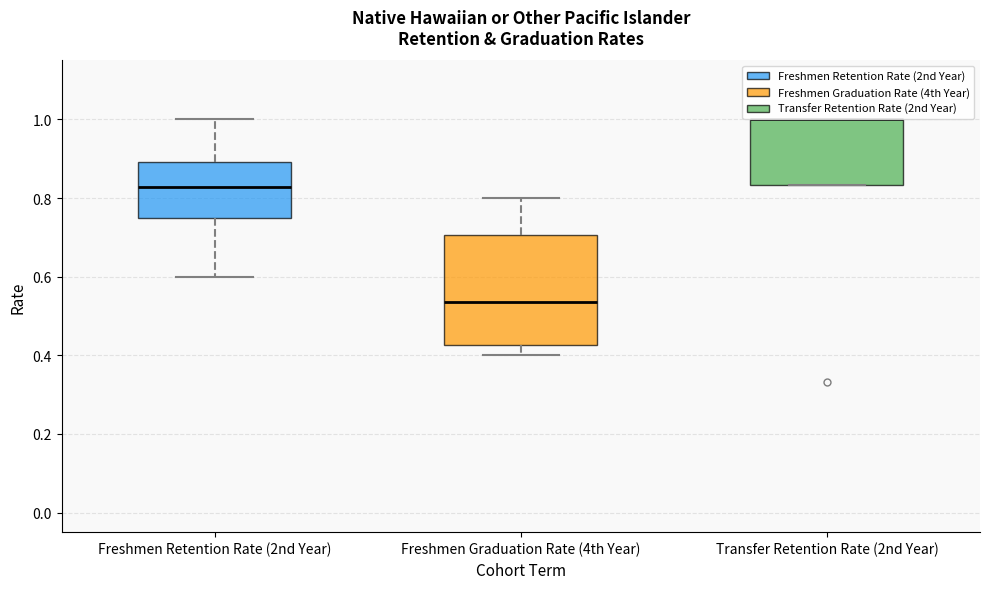

Reading left to right, transcribe this box plot: for each box, give where its median line is, the range the box spans, and where its two whiskers end, as read against the y-axis. The values are not printed on the chart, so give them approximately, as read against the axis.

Freshmen Retention Rate (2nd Year): median 0.82, box 0.76 to 0.90, whiskers 0.60 to 1.00
Freshmen Graduation Rate (4th Year): median 0.54, box 0.42 to 0.70, whiskers 0.40 to 0.80
Transfer Retention Rate (2nd Year): median 1.00 (drawn on the box's upper edge), box 0.84 to 1.00, whiskers 0.84 to 1.00